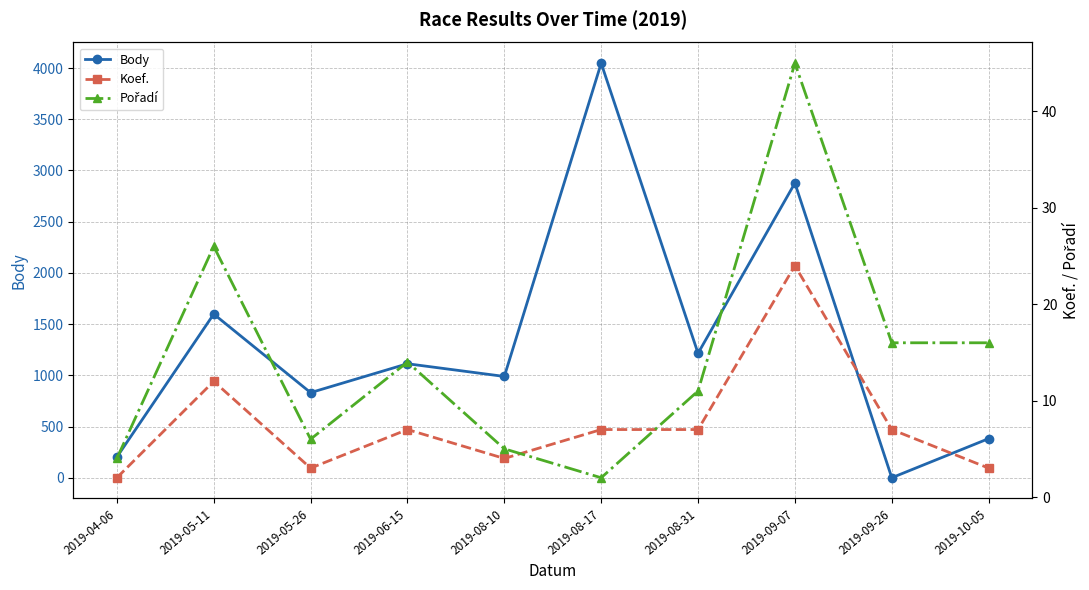

Which series ends up on top after the final intersection of Koef. and Body?

Body